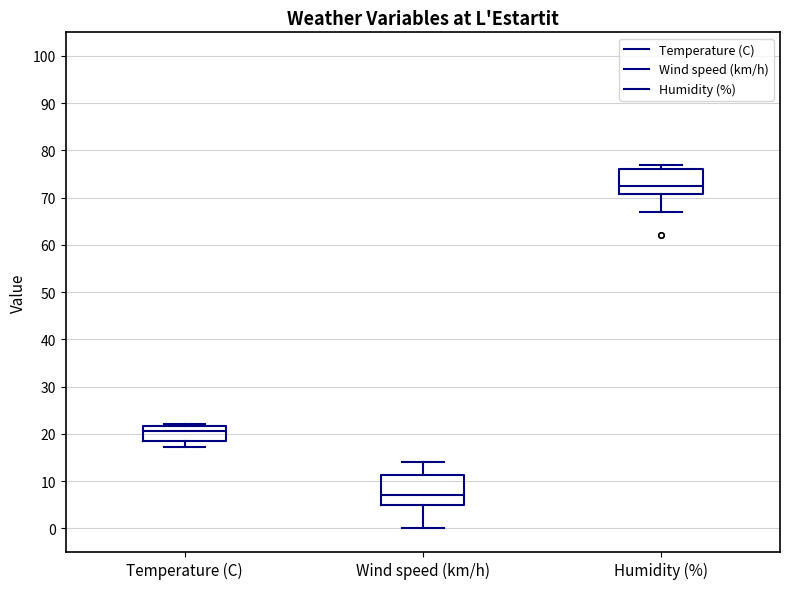

Reading left to right, transcribe this box plot: for each box, give where its median line is, the range the box spans, and where its two whiskers end, as read against the y-axis. The values are not printed on the chart, so give them approximately, as read against the axis.

Temperature (C): median 21, box 18 to 22, whiskers 17 to 22 (just above the box's upper edge)
Wind speed (km/h): median 7, box 5 to 11, whiskers 0 to 14
Humidity (%): median 73, box 71 to 76, whiskers 67 to 77